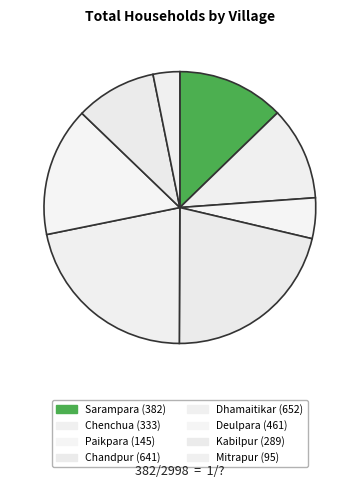

Which slice is the smallest?

Mitrapur